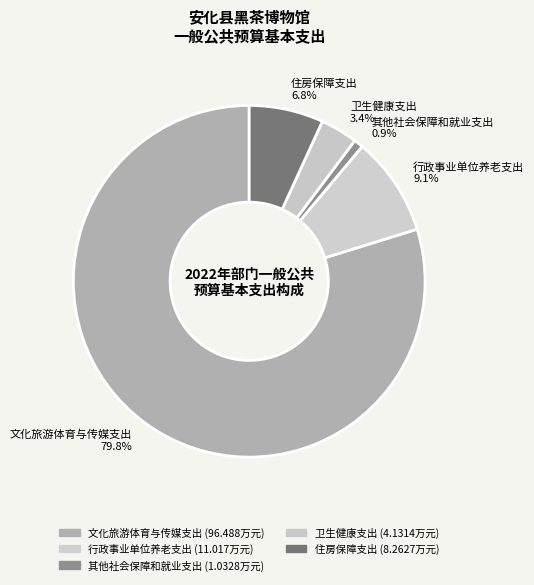

How many slices are in this pie chart?

5